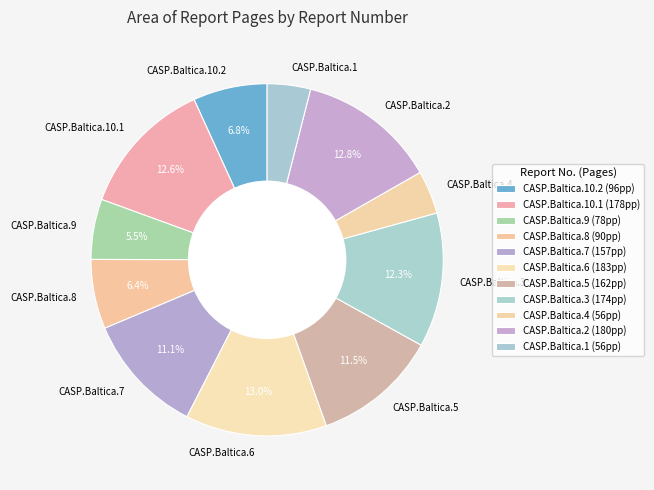

Count the number of slices in the pie.

11